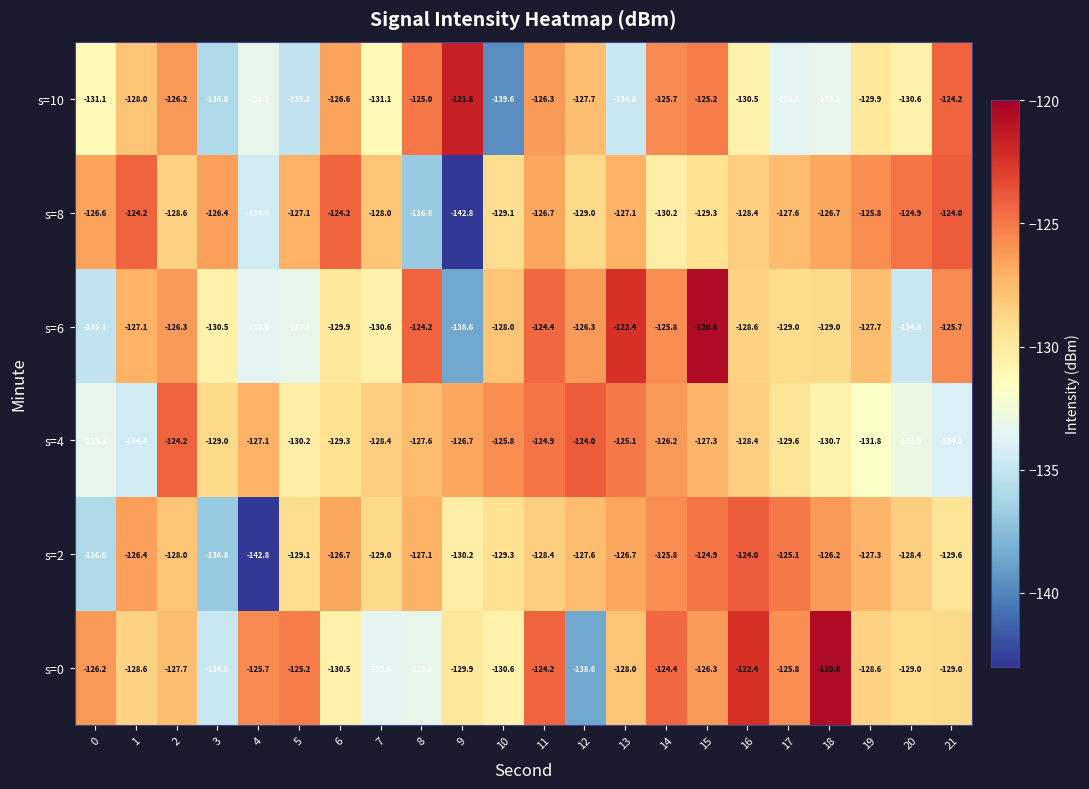

What is the sum of the s=10 values at 7 and 18?

-264.3